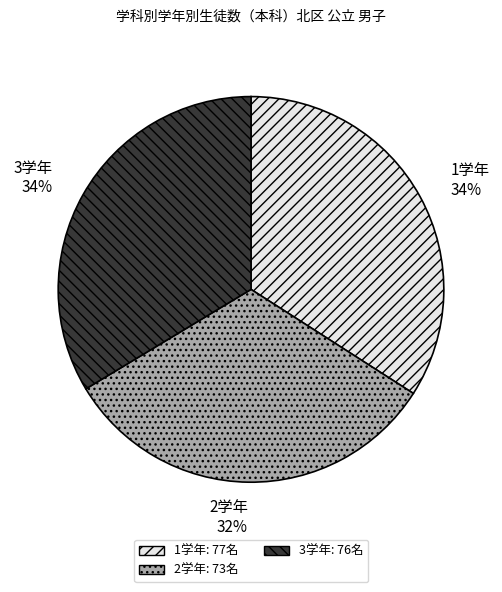

What is the smallest slice in the pie chart?

2学年